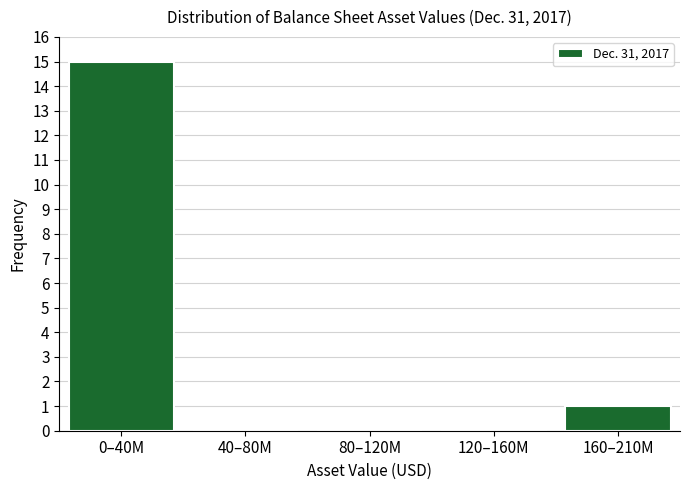

Reading left to right, what are all the values shown in this chart?

0–40M=15	40–80M=0	80–120M=0	120–160M=0	160–210M=1